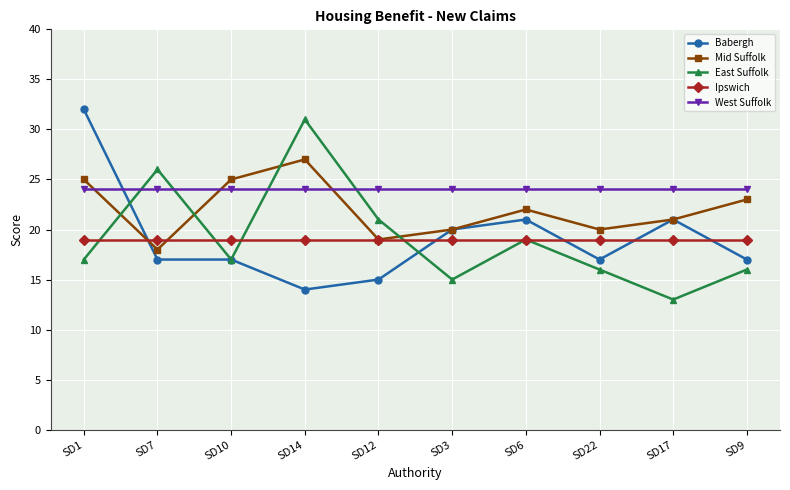

Between which two adjacent categories do West Suffolk and Babergh first intersect?

SD1 and SD7